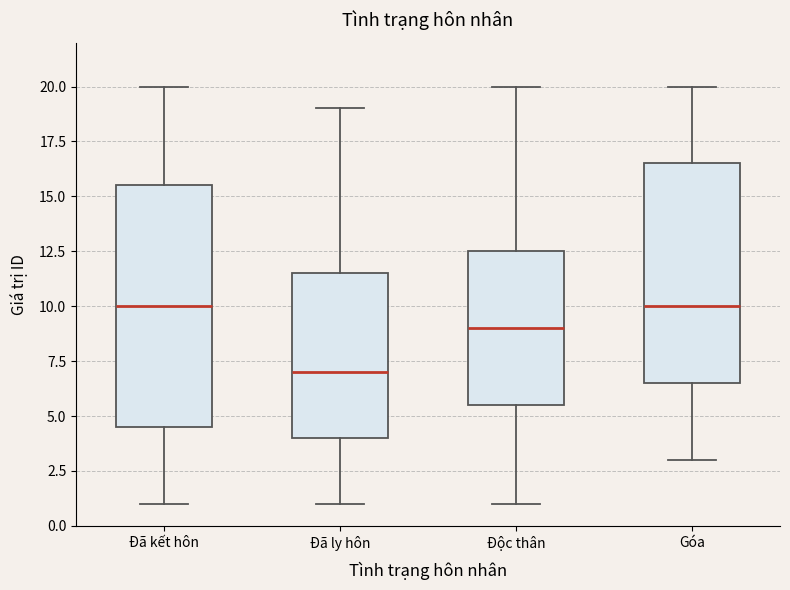

Reading left to right, transcribe this box plot: for each box, give where its median line is, the range the box spans, and where its two whiskers end, as read against the y-axis. The values are not printed on the chart, so give them approximately, as read against the axis.

Đã kết hôn: median 10.0, box 4.5 to 15.5, whiskers 1.0 to 20.0
Đã ly hôn: median 7.0, box 4.0 to 11.5, whiskers 1.0 to 19.0
Độc thân: median 9.0, box 5.5 to 12.5, whiskers 1.0 to 20.0
Góa: median 10.0, box 6.5 to 16.5, whiskers 3.0 to 20.0